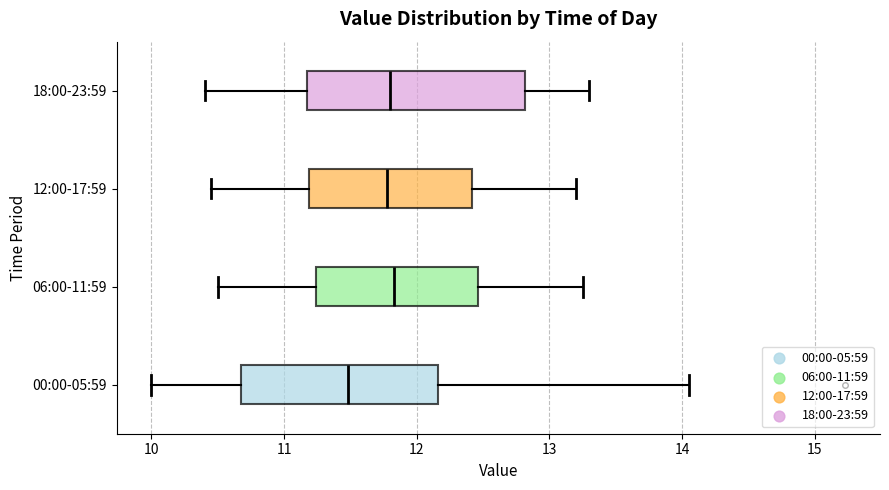

Reading bottom to top, transcribe this box plot: for each box, give where its median line is, the range the box spans, and where its two whiskers end, as read against the x-axis. The values are not printed on the chart, so give them approximately, as read against the axis.

00:00-05:59: median 11.5, box 10.7 to 12.2, whiskers 10.0 to 14.1
06:00-11:59: median 11.8, box 11.2 to 12.5, whiskers 10.5 to 13.3
12:00-17:59: median 11.8, box 11.2 to 12.4, whiskers 10.5 to 13.2
18:00-23:59: median 11.8, box 11.2 to 12.8, whiskers 10.4 to 13.3